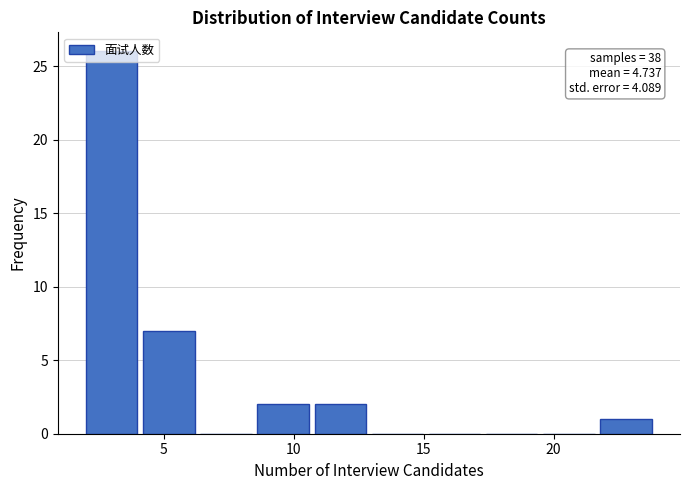

Which range on the x-axis has the tallest bar?

2.0 to 4.2